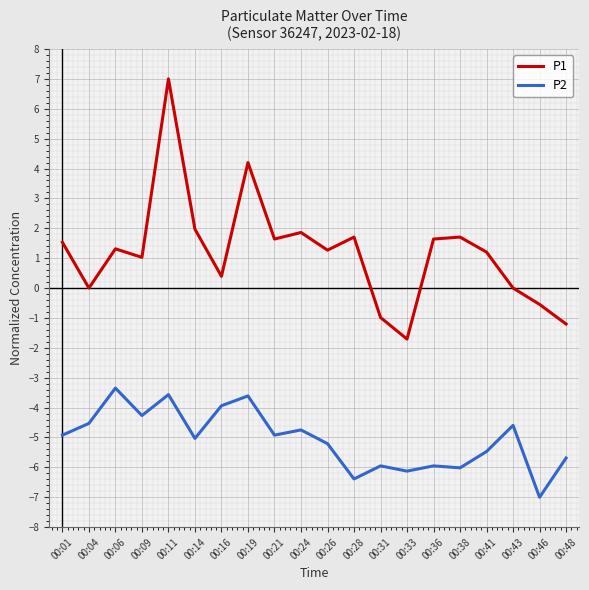

What is the difference between the maximum and minimum values in the P1 series?

8.7